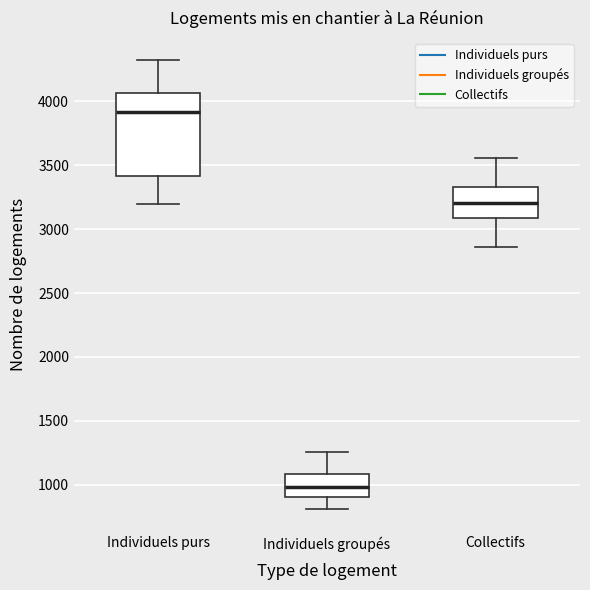

Which box has the lowest median line?

Individuels groupés